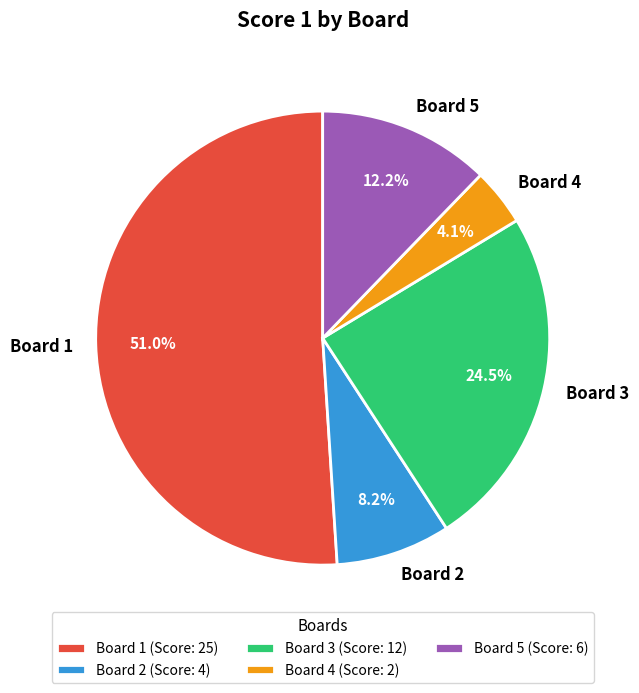

Is it true that Board 2 is 2% of the pie?

False